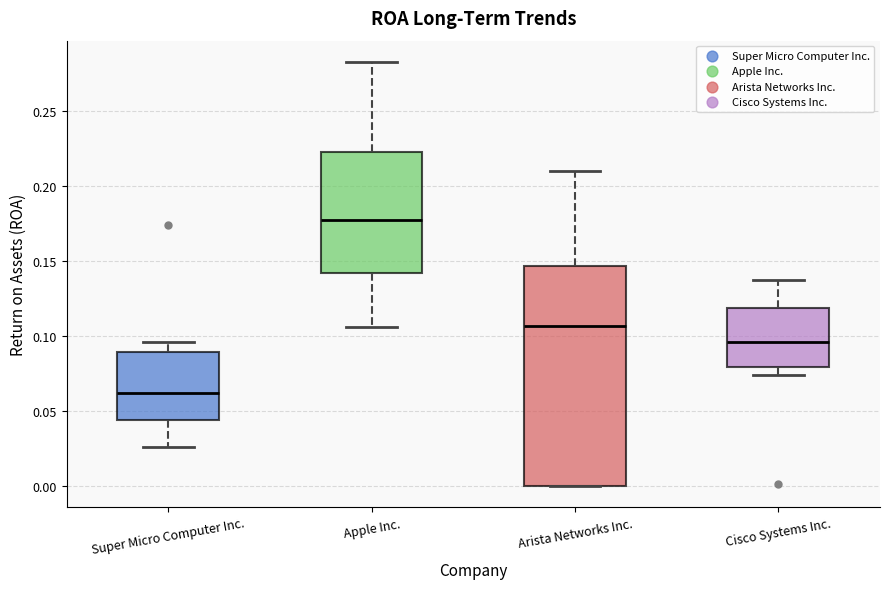

Reading left to right, transcribe this box plot: for each box, give where its median line is, the range the box spans, and where its two whiskers end, as read against the y-axis. The values are not printed on the chart, so give them approximately, as read against the axis.

Super Micro Computer Inc.: median 0.060, box 0.045 to 0.090, whiskers 0.025 to 0.095
Apple Inc.: median 0.175, box 0.140 to 0.225, whiskers 0.105 to 0.285
Arista Networks Inc.: median 0.105, box 0.000 to 0.145, whiskers 0.000 to 0.210
Cisco Systems Inc.: median 0.095, box 0.080 to 0.120, whiskers 0.075 to 0.140